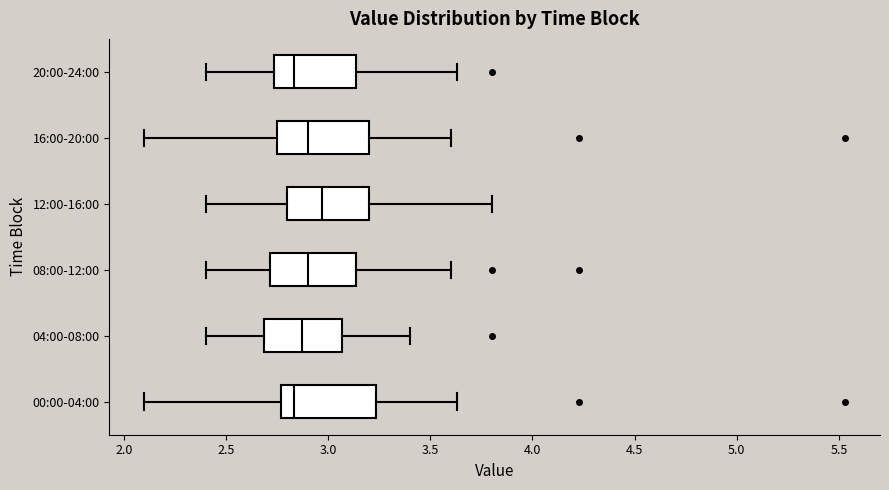

Which box has the furthest to the right median line?

12:00-16:00